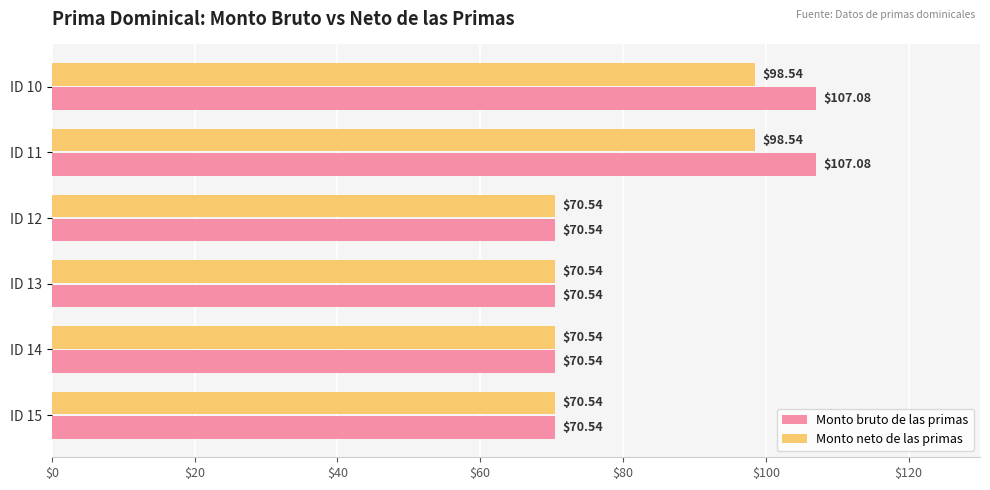

Which series has the largest range (max minus min)?

Monto bruto de las primas